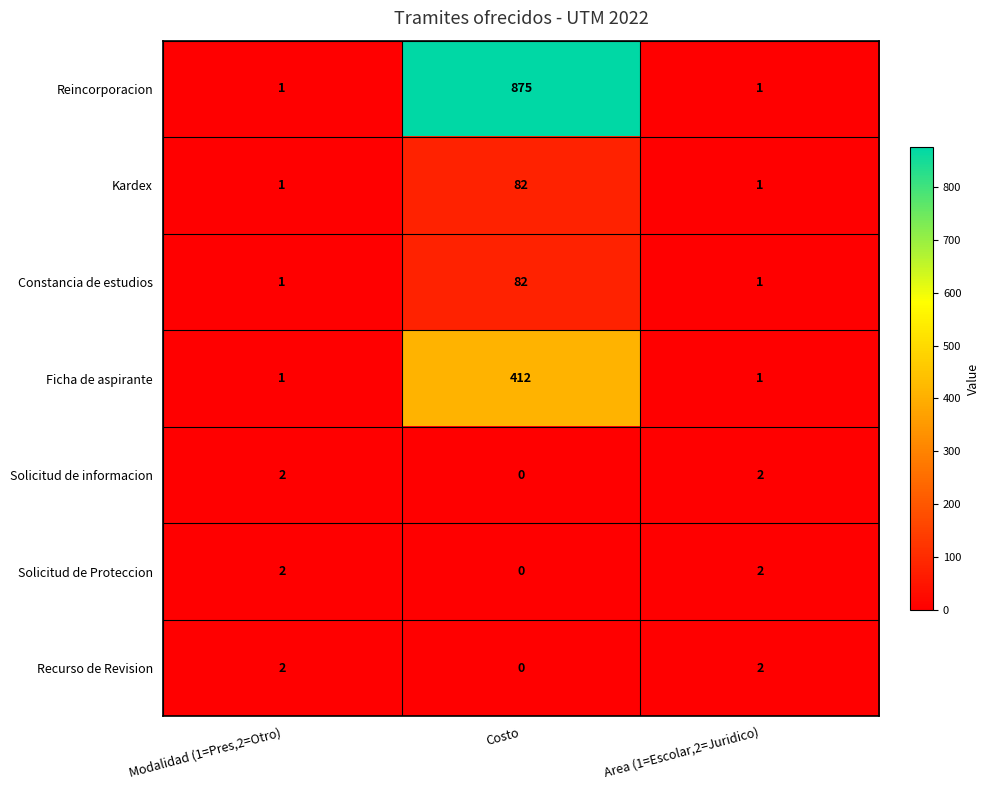

Reading left to right, what are all the values shown in this chart?

Reincorporacion: Modalidad (1=Pres,2=Otro)=1	Costo=875	Area (1=Escolar,2=Juridico)=1
Kardex: Modalidad (1=Pres,2=Otro)=1	Costo=82	Area (1=Escolar,2=Juridico)=1
Constancia de estudios: Modalidad (1=Pres,2=Otro)=1	Costo=82	Area (1=Escolar,2=Juridico)=1
Ficha de aspirante: Modalidad (1=Pres,2=Otro)=1	Costo=412	Area (1=Escolar,2=Juridico)=1
Solicitud de informacion: Modalidad (1=Pres,2=Otro)=2	Costo=0	Area (1=Escolar,2=Juridico)=2
Solicitud de Proteccion: Modalidad (1=Pres,2=Otro)=2	Costo=0	Area (1=Escolar,2=Juridico)=2
Recurso de Revision: Modalidad (1=Pres,2=Otro)=2	Costo=0	Area (1=Escolar,2=Juridico)=2